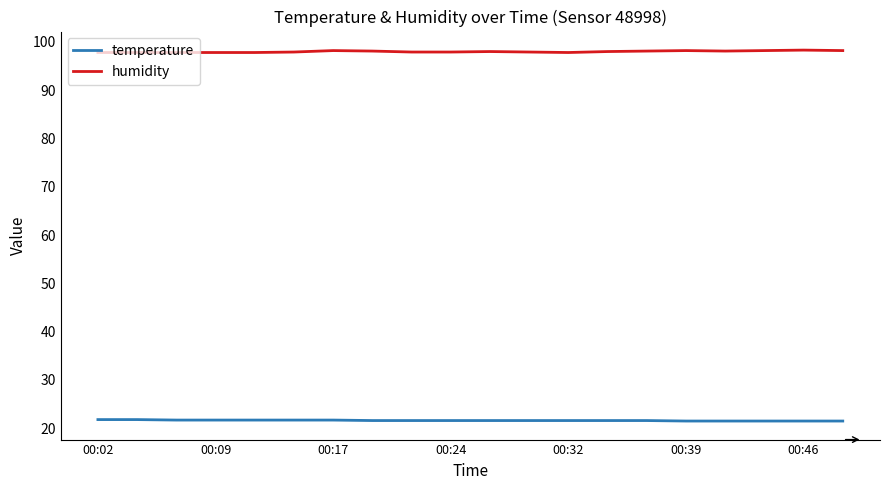

Which series has the largest total across all categories?

humidity